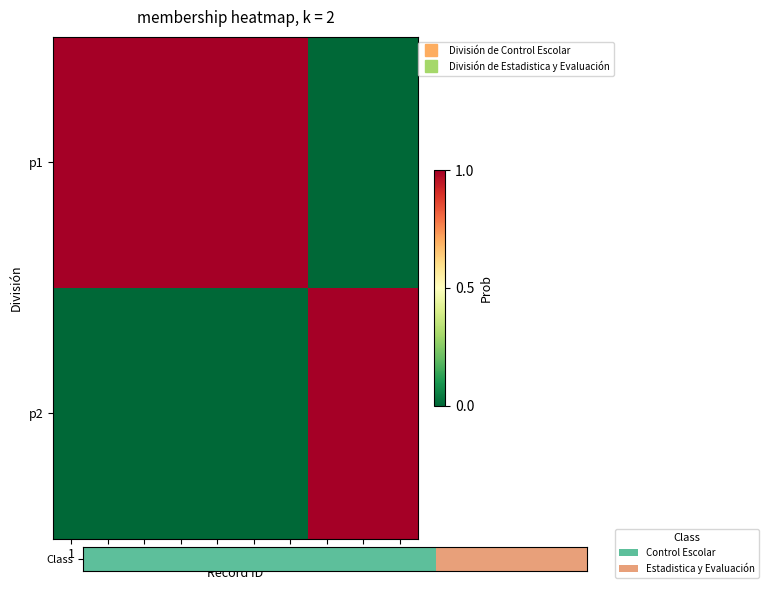

What is the greatest value displayed?

1